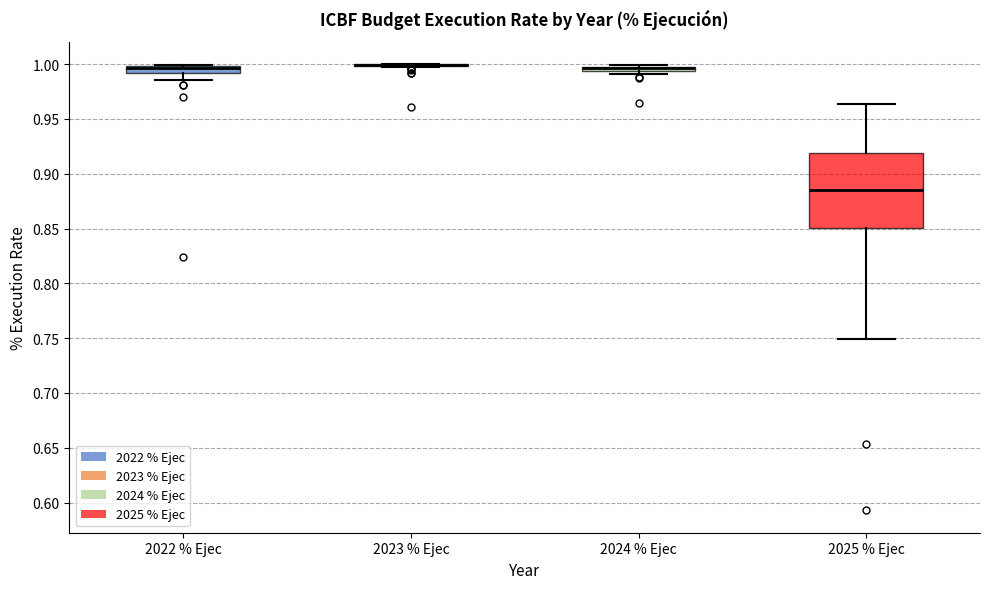

Which box is the tallest, from its lower edge to its upper edge?

2025 % Ejec